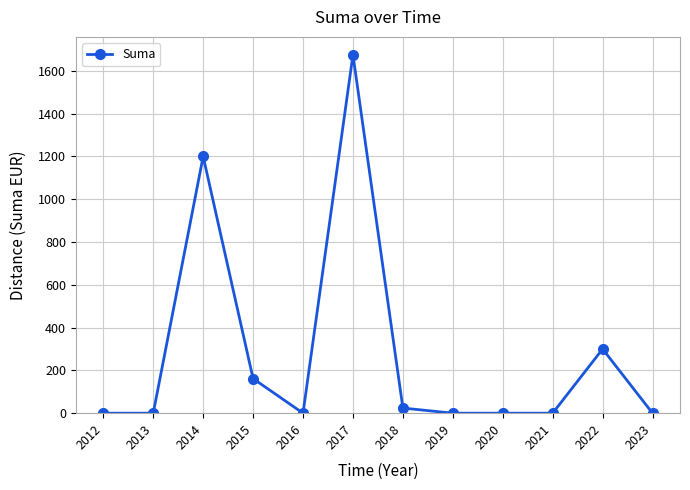

How many data points does each series have?

12